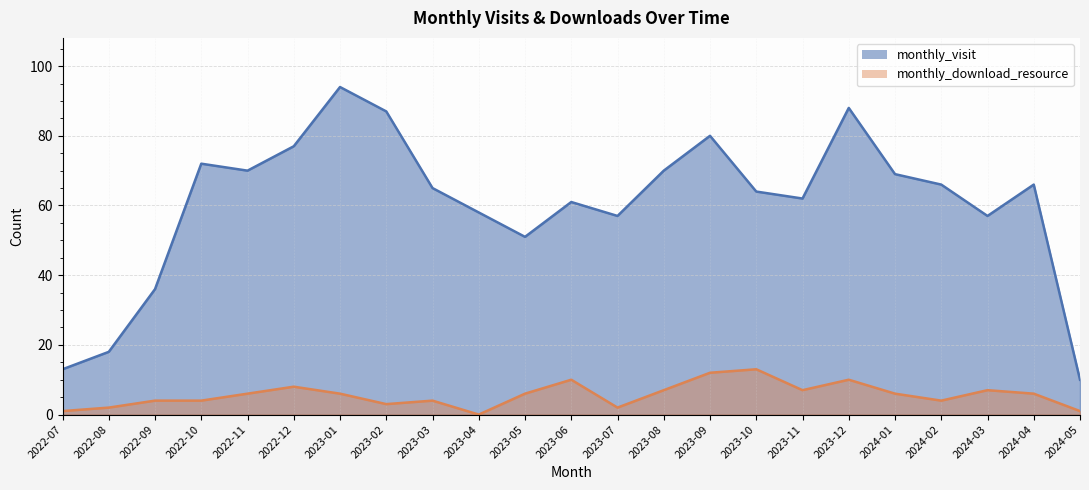

At which category does monthly_visit reach its first local peak?

2022-10